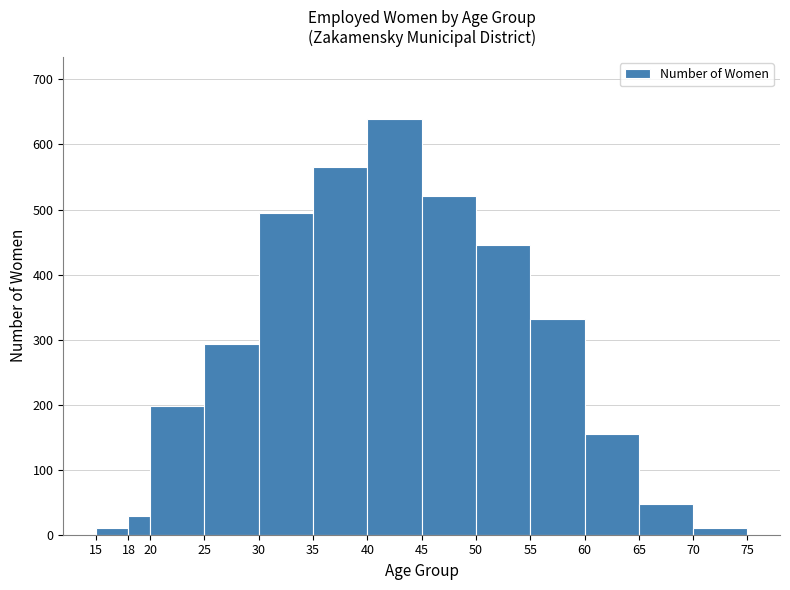

Reading left to right, transcribe this chart: for each bar, give the range it covers on the x-axis and its height. The values are not printed on the chart, so give them approximately, as read against the axis.

15 to 18: 10
18 to 20: 30
20 to 25: 200
25 to 30: 290
30 to 35: 490
35 to 40: 570
40 to 45: 640
45 to 50: 520
50 to 55: 450
55 to 60: 330
60 to 65: 160
65 to 70: 50
70 to 75: 10